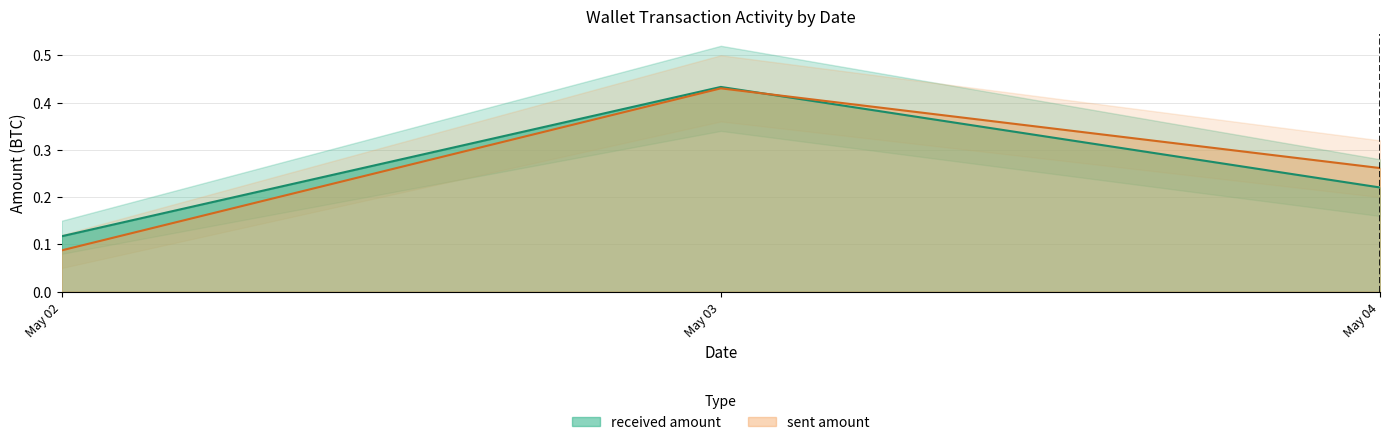

How many lines are shown in the chart?

2